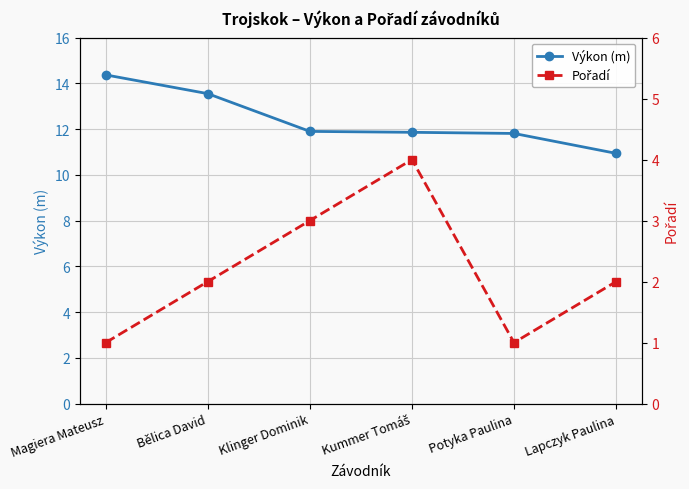

What is the value of the Pořadí point at the 3rd from the left?

3.0